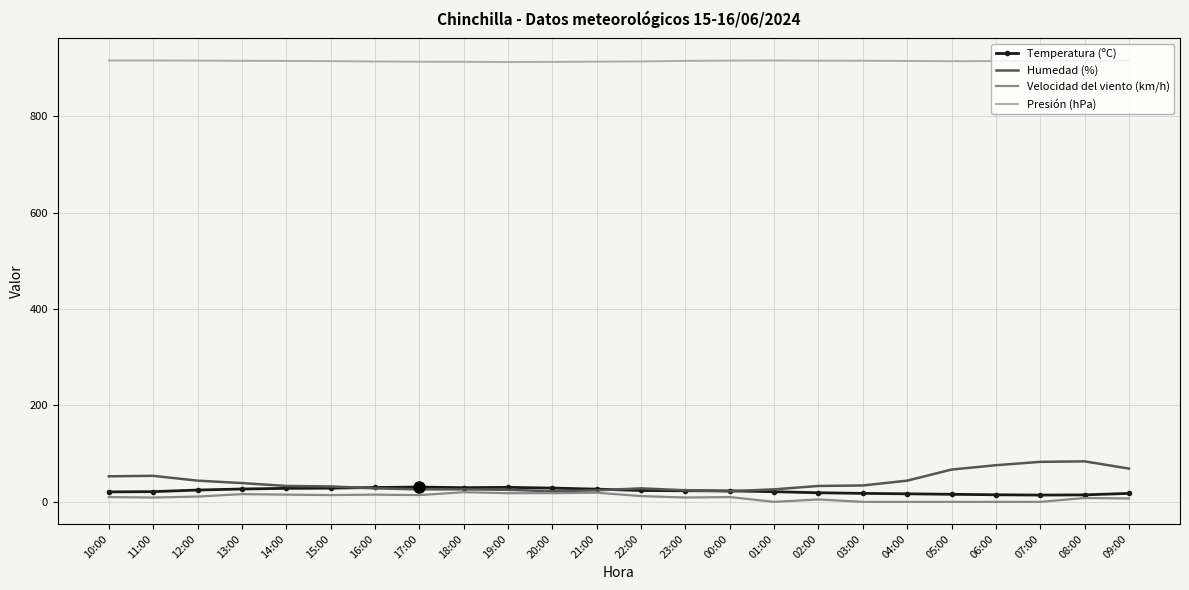

What is the maximum value shown in the chart?

915.3